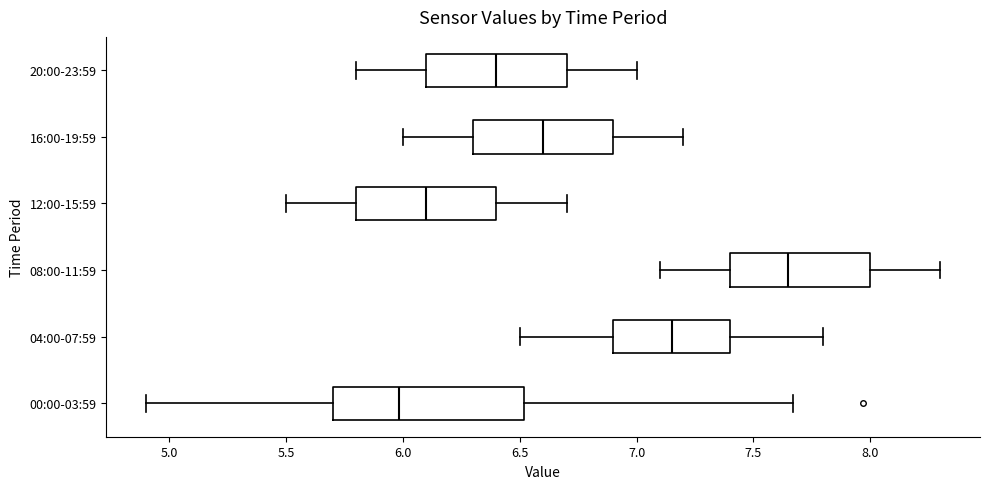

Reading bottom to top, transcribe this box plot: for each box, give where its median line is, the range the box spans, and where its two whiskers end, as read against the x-axis. The values are not printed on the chart, so give them approximately, as read against the axis.

00:00-03:59: median 6.00, box 5.70 to 6.50, whiskers 4.90 to 7.65
04:00-07:59: median 7.15, box 6.90 to 7.40, whiskers 6.50 to 7.80
08:00-11:59: median 7.65, box 7.40 to 8.00, whiskers 7.10 to 8.30
12:00-15:59: median 6.10, box 5.80 to 6.40, whiskers 5.50 to 6.70
16:00-19:59: median 6.60, box 6.30 to 6.90, whiskers 6.00 to 7.20
20:00-23:59: median 6.40, box 6.10 to 6.70, whiskers 5.80 to 7.00